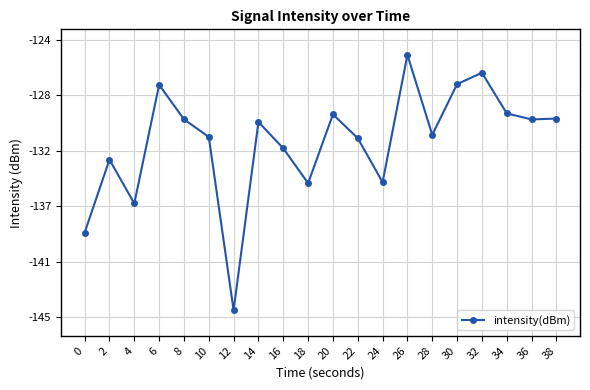

Is it true that the value at 30 is -205.0?

False